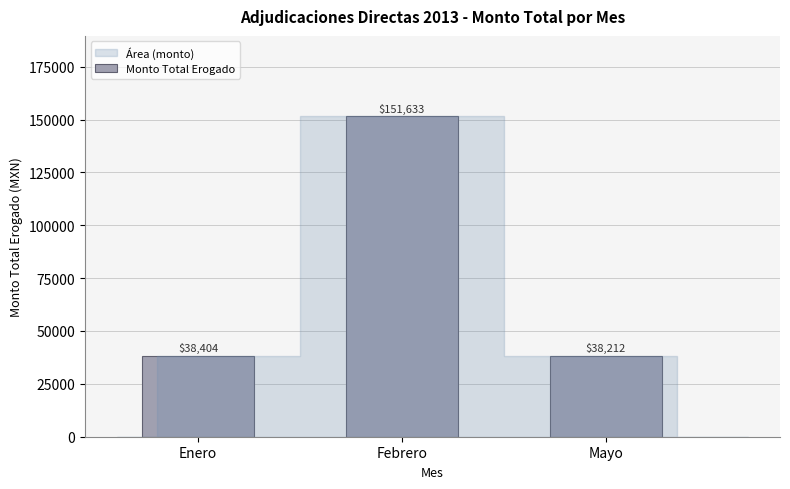

Where does the data first go above 38403?

Enero